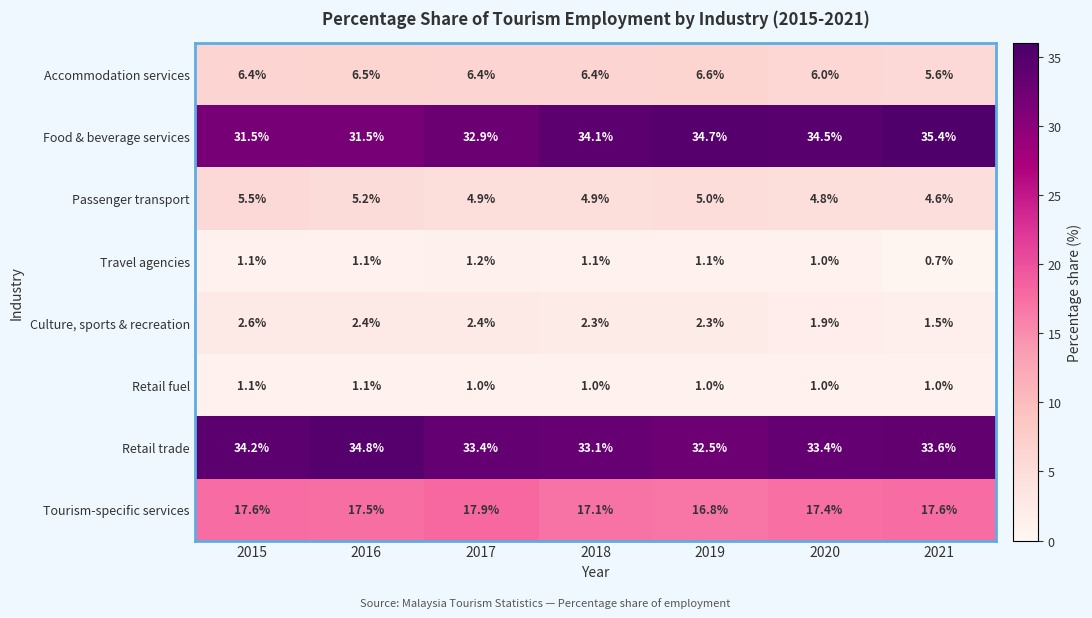

Which category has the lowest value across all series?

2021